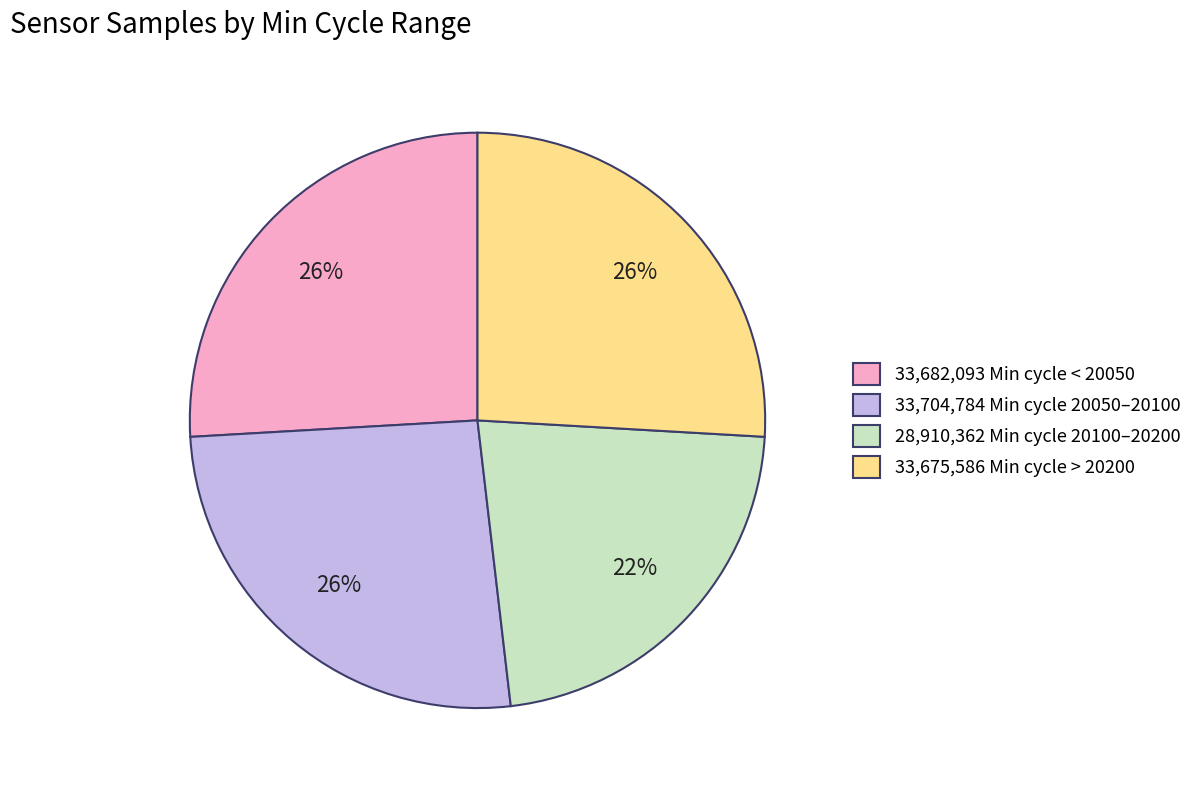

Which slice is the smallest?

28,910,362 Min cycle 20100–20200